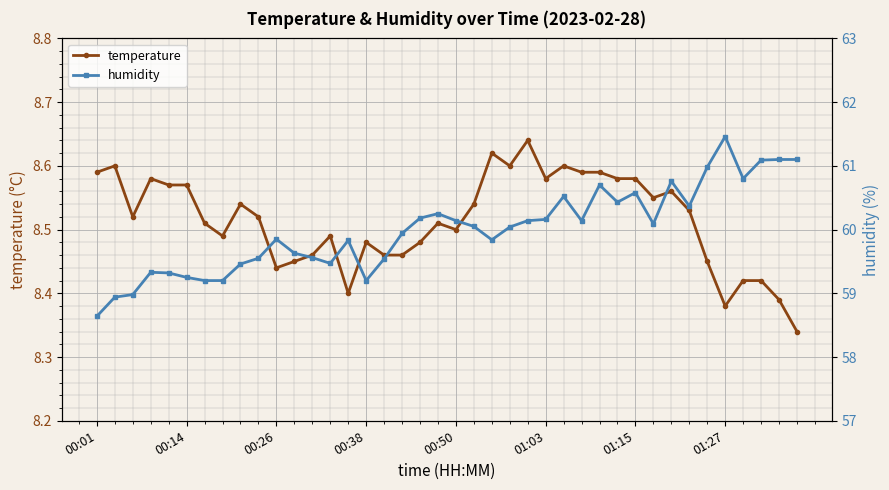

Which series has the largest total across all categories?

humidity